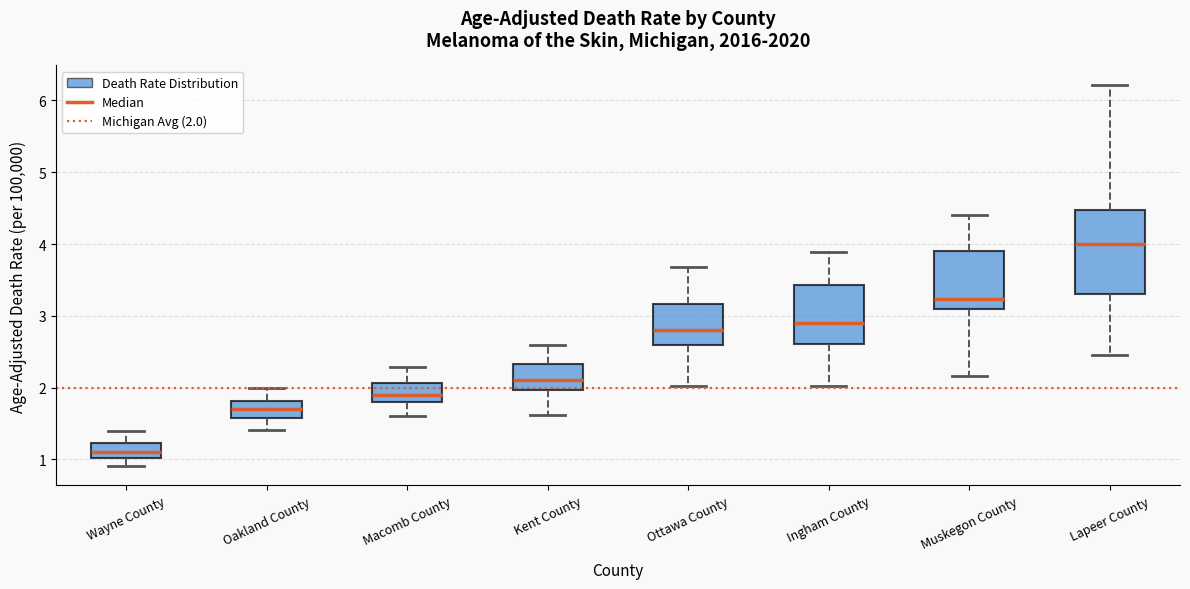

Reading left to right, read every box against the y-axis: the position of its median line, the range the box covers, and the ends of its whiskers. The values are not printed on the chart, so give them approximately, as read against the axis.

Wayne County: median 1.1, box 1.0 to 1.2, whiskers 0.9 to 1.4
Oakland County: median 1.7, box 1.6 to 1.8, whiskers 1.4 to 2.0
Macomb County: median 1.9, box 1.8 to 2.1, whiskers 1.6 to 2.3
Kent County: median 2.1, box 2.0 to 2.3, whiskers 1.6 to 2.6
Ottawa County: median 2.8, box 2.6 to 3.2, whiskers 2.0 to 3.7
Ingham County: median 2.9, box 2.6 to 3.4, whiskers 2.0 to 3.9
Muskegon County: median 3.2, box 3.1 to 3.9, whiskers 2.2 to 4.4
Lapeer County: median 4.0, box 3.3 to 4.5, whiskers 2.5 to 6.2